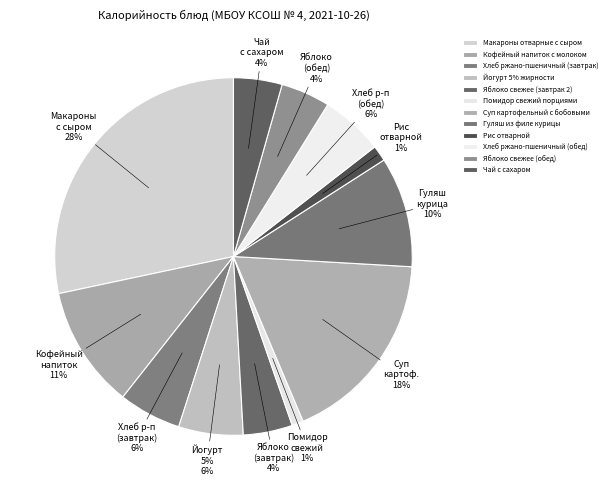

To the nearest percent, what portion does Помидор свежий порциями represent?

1%